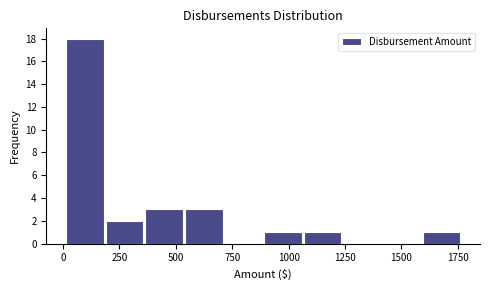

Around what value on the x-axis is the tallest bar? Give the approximate position of its centre, as read against the axis.

100